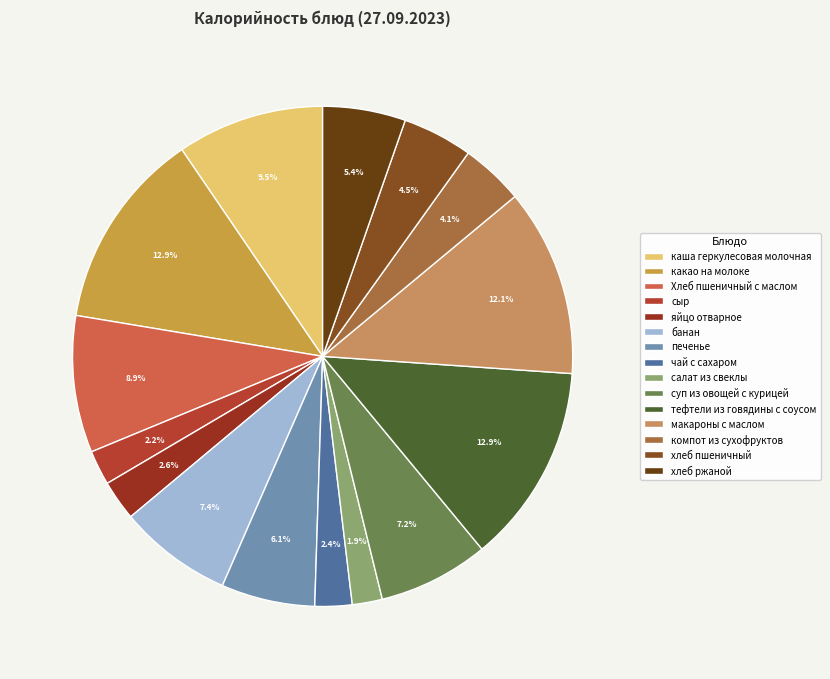

What is the smallest slice in the pie chart?

салат из свеклы